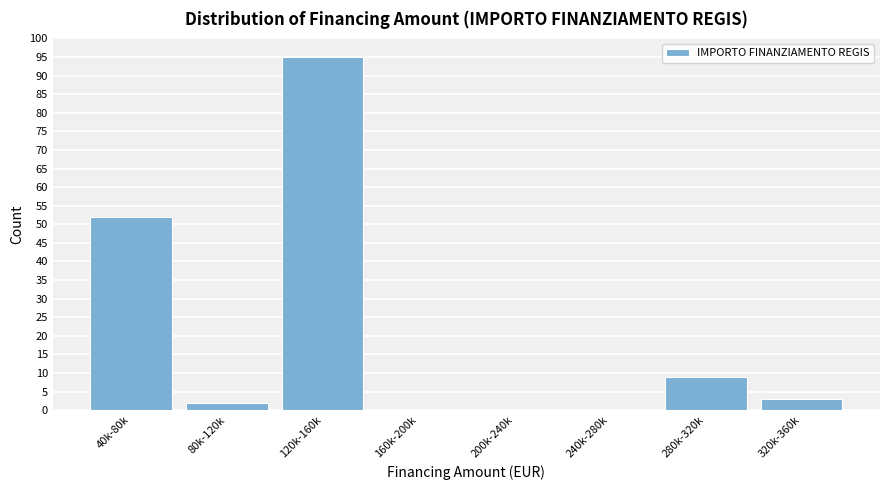

Reading right to left, what are all the values shown in this chart?

320k-360k=3	280k-320k=9	240k-280k=0	200k-240k=0	160k-200k=0	120k-160k=95	80k-120k=2	40k-80k=52